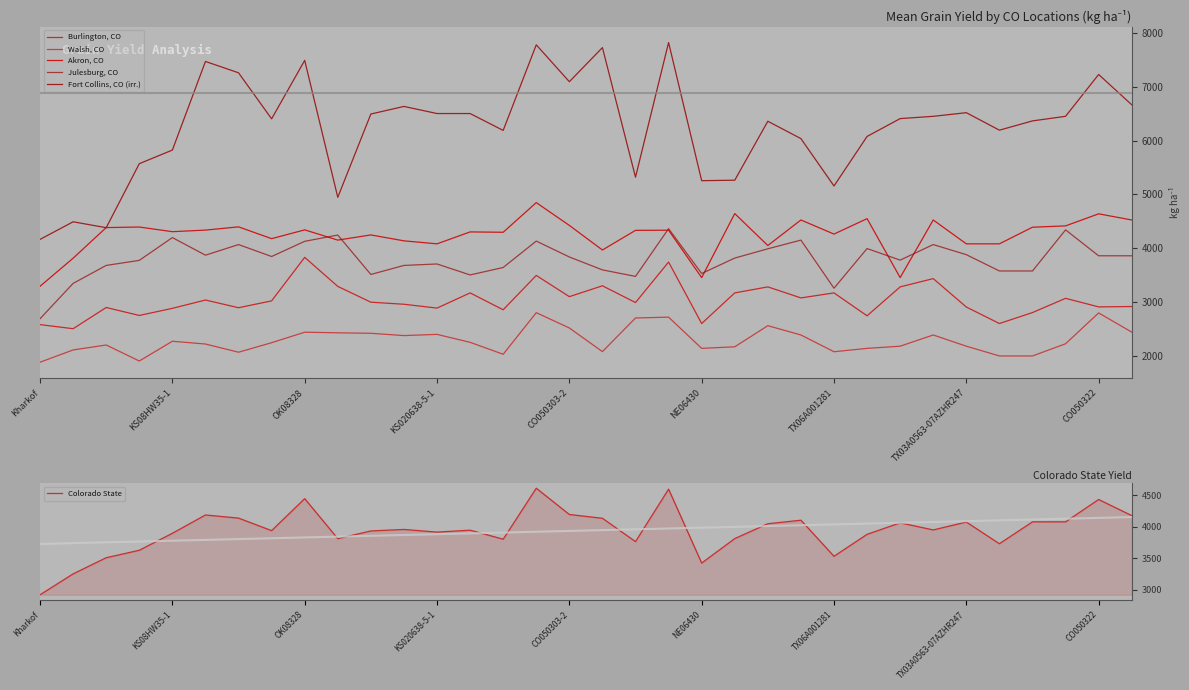

What is the value of the Julesburg, CO point at the 33rd from the left?

3860.2